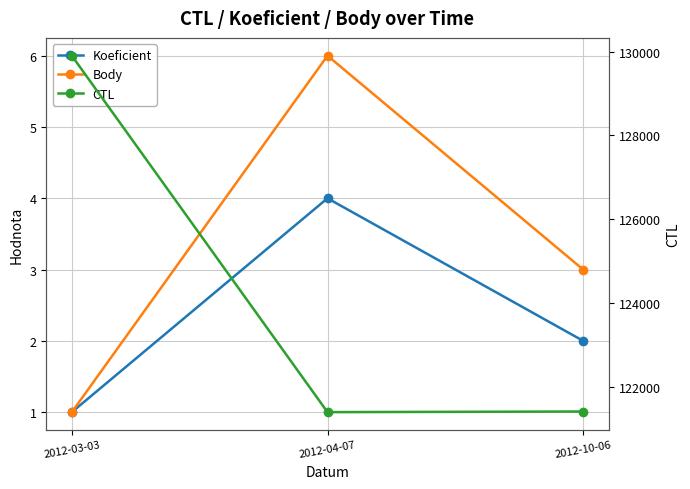

What is the total value across all series at 2012-10-06?

121421